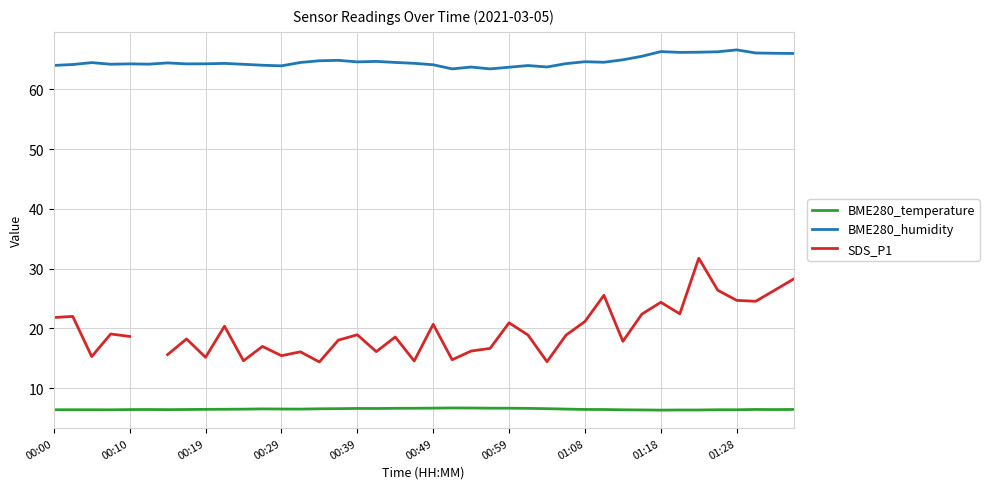

True or false: BME280_humidity and BME280_temperature cross at least once.

False